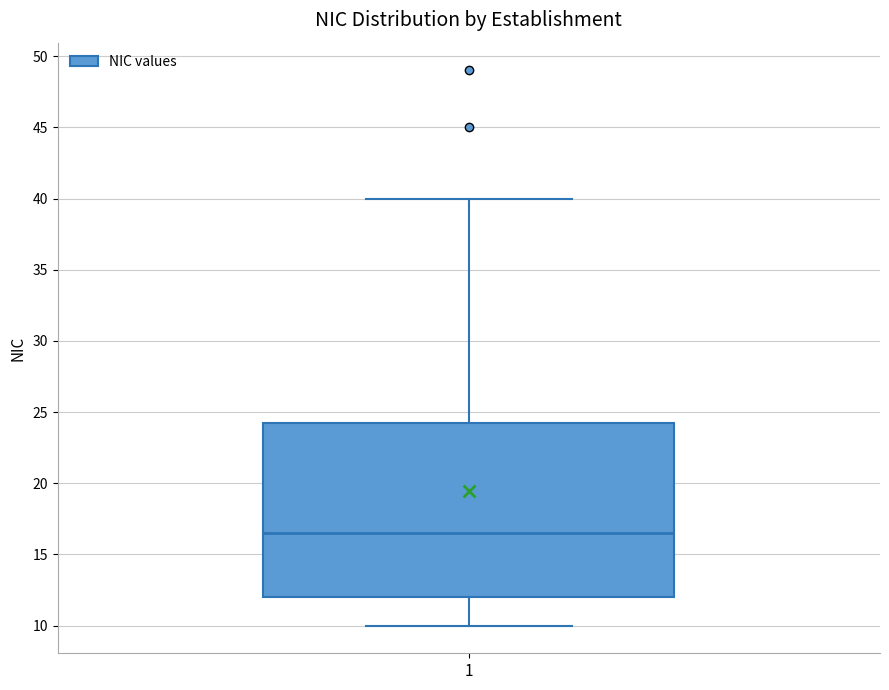

Read this box plot against the y-axis: the position of the median line, the range covered by the box, and the ends of both whiskers. The values are not printed on the chart, so give them approximately, as read against the axis.

median 16.5, box 12.0 to 24.5, whiskers 10.0 to 40.0